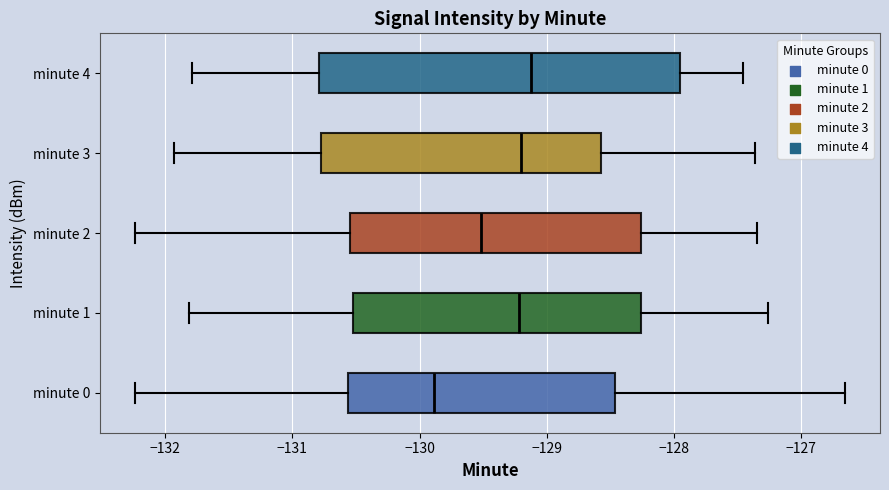

Reading bottom to top, transcribe this box plot: for each box, give where its median line is, the range the box spans, and where its two whiskers end, as read against the x-axis. The values are not printed on the chart, so give them approximately, as read against the axis.

minute 0: median -129.9, box -130.6 to -128.5, whiskers -132.2 to -126.7
minute 1: median -129.2, box -130.5 to -128.3, whiskers -131.8 to -127.3
minute 2: median -129.5, box -130.6 to -128.3, whiskers -132.2 to -127.3
minute 3: median -129.2, box -130.8 to -128.6, whiskers -131.9 to -127.4
minute 4: median -129.1, box -130.8 to -128.0, whiskers -131.8 to -127.5